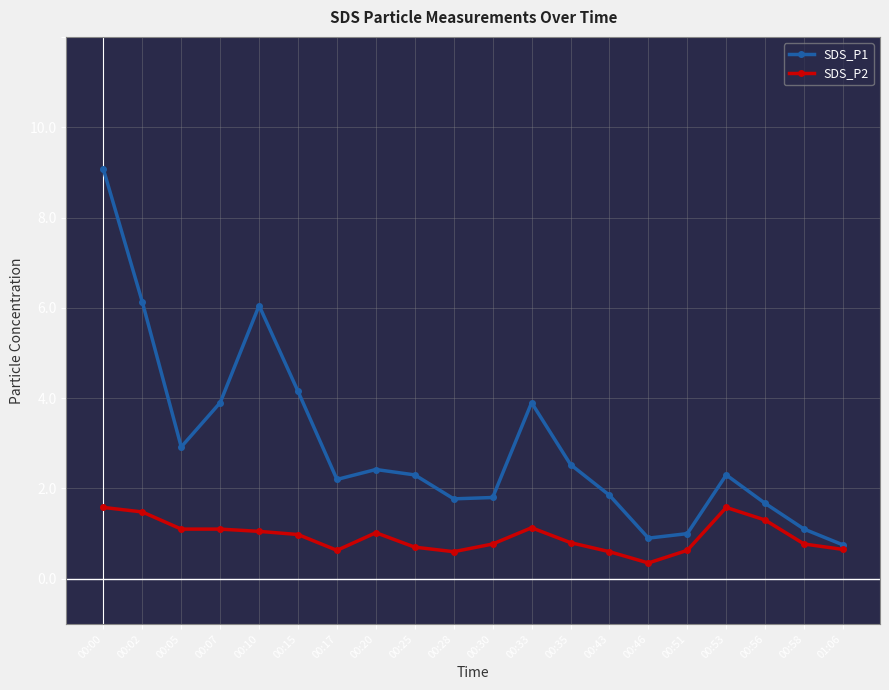

What is the lowest value of the SDS_P1 series?

0.8